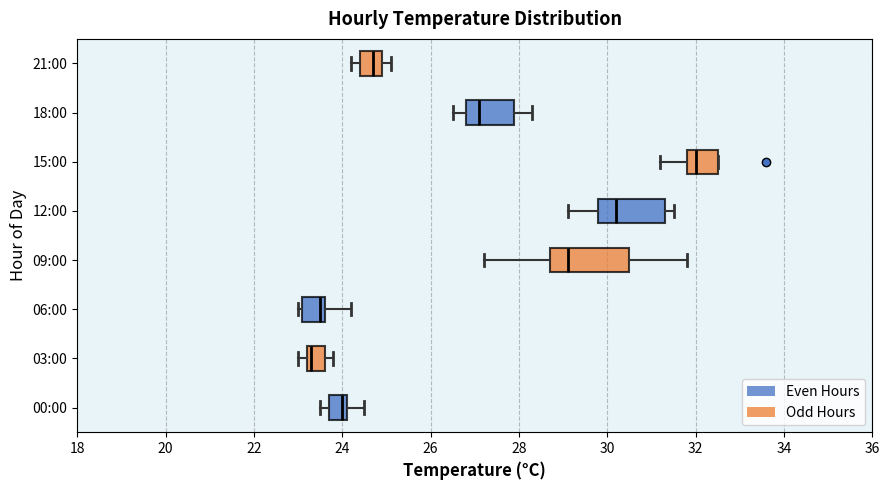

Where does the left whisker of the box for 15:00 end on the x-axis? The values are not printed on the chart, so give them approximately, as read against the axis.

31.2